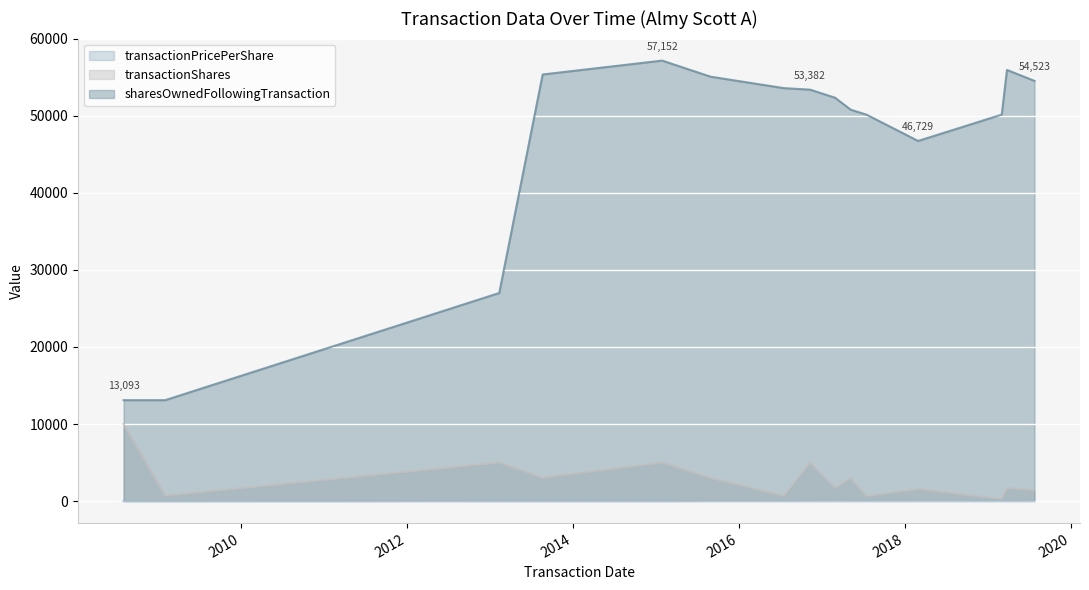

What is the average value of the transactionShares series?

2845.2